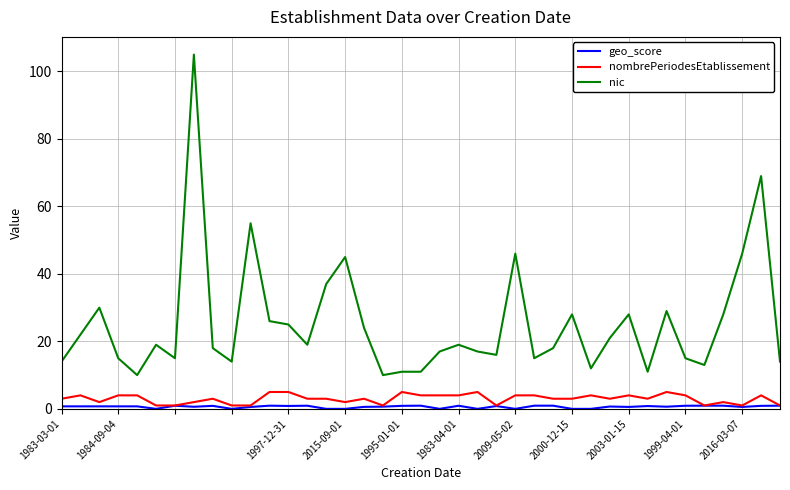

What is the sum of all nombrePeriodesEtablissement values?

117.0